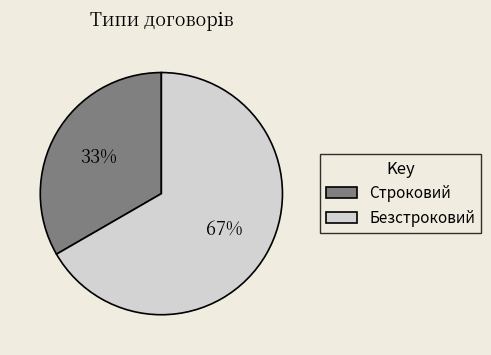

Rank the categories by value from highest to lowest.

Безстроковий, Строковий